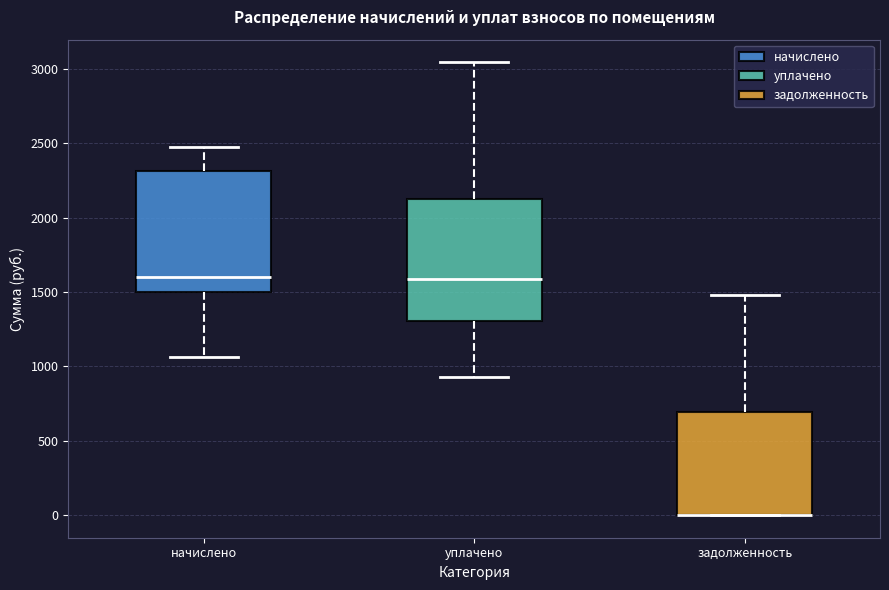

Reading left to right, transcribe this box plot: for each box, give where its median line is, the range the box spans, and where its two whiskers end, as read against the y-axis. The values are not printed on the chart, so give them approximately, as read against the axis.

начислено: median 1600, box 1500 to 2300, whiskers 1050 to 2450
уплачено: median 1600, box 1300 to 2100, whiskers 950 to 3050
задолженность: median 0 (drawn on the box's lower edge), box 0 to 700, whiskers 0 to 1500